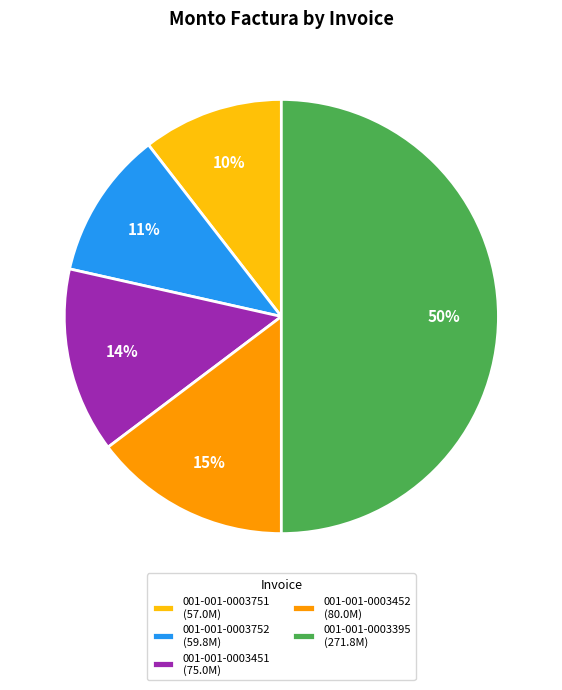

Which slice is the largest?

001-001-0003395